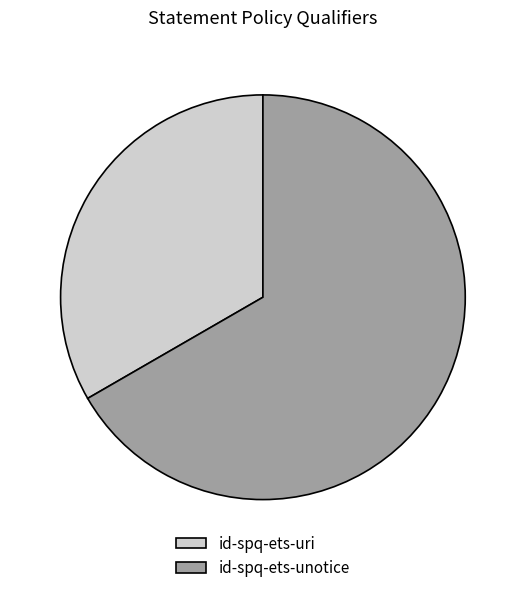

Is it true that id-spq-ets-unotice is 73% of the pie?

False